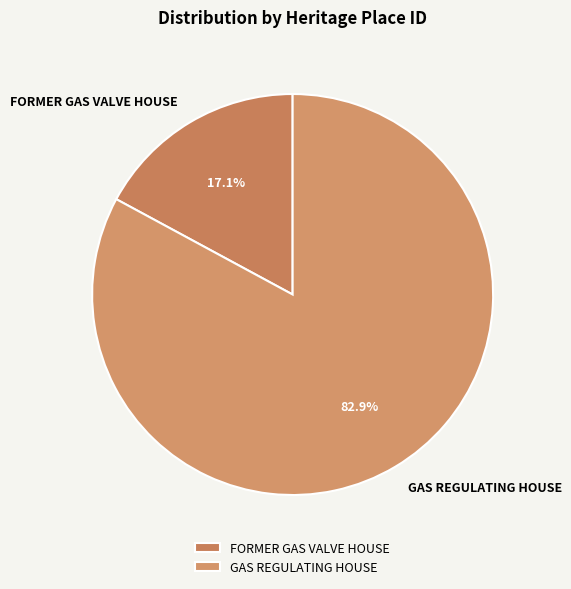

True or false: GAS REGULATING HOUSE accounts for 77% of the total.

False